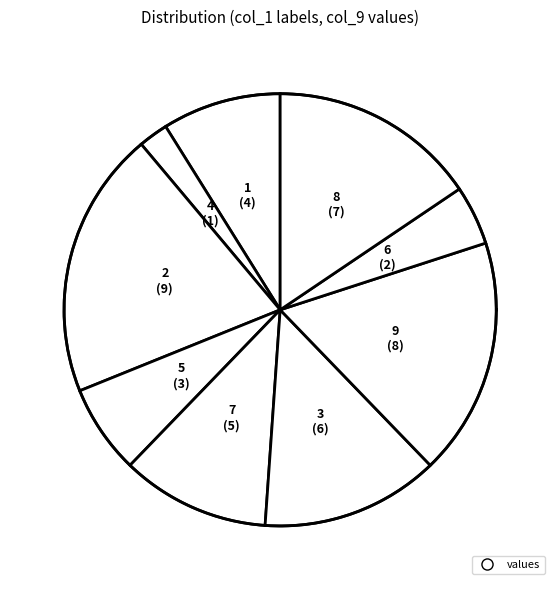

The 4 slice represents 12% of the pie. True or false?

False